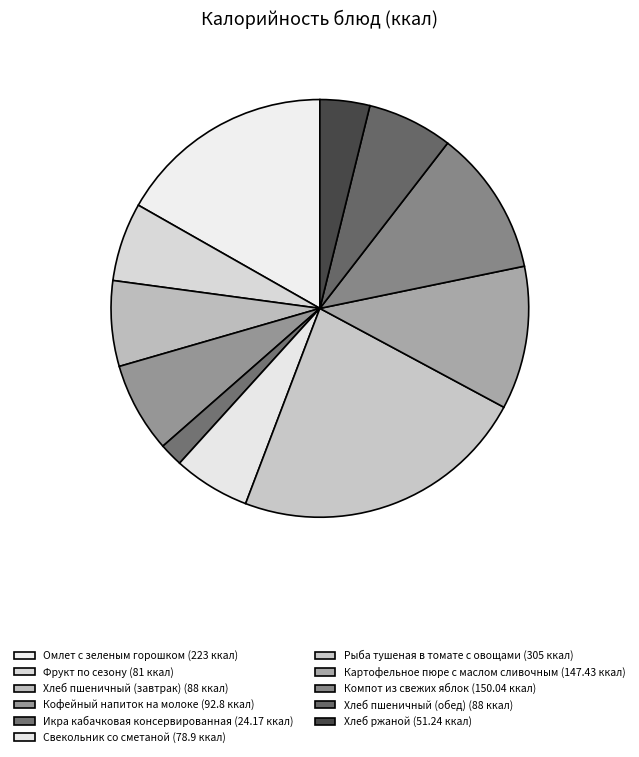

Which slice is the smallest?

Икра кабачковая консервированная